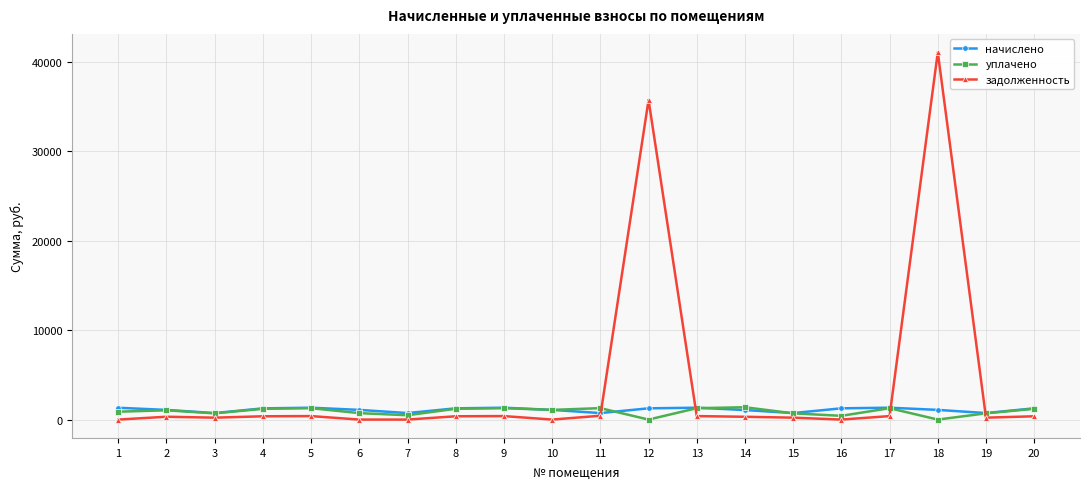

True or false: задолженность has more than 2 interior local peaks.

True